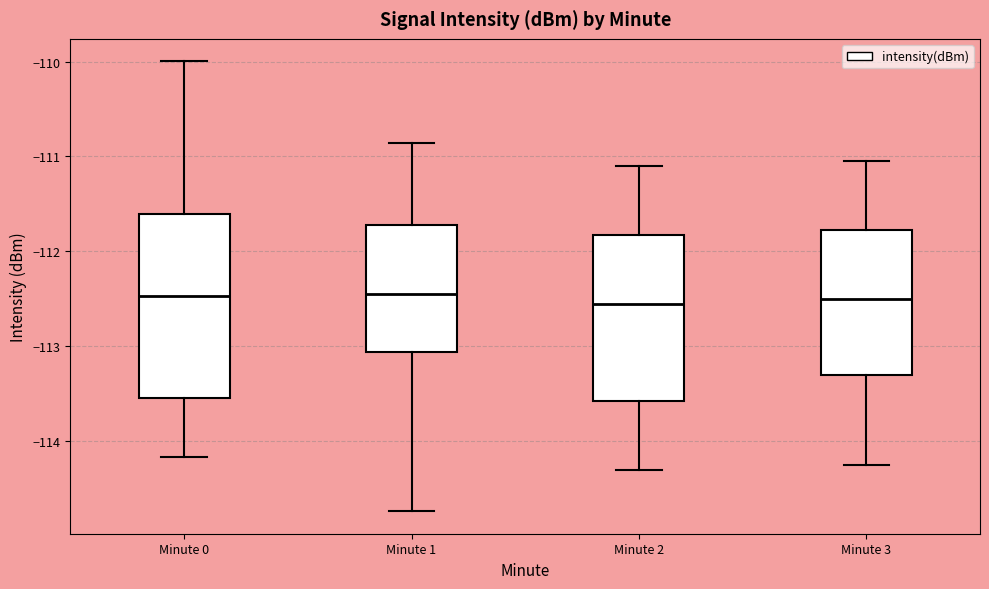

Where does the lower whisker of the box for Minute 3 end on the y-axis? The values are not printed on the chart, so give them approximately, as read against the axis.

-114.2